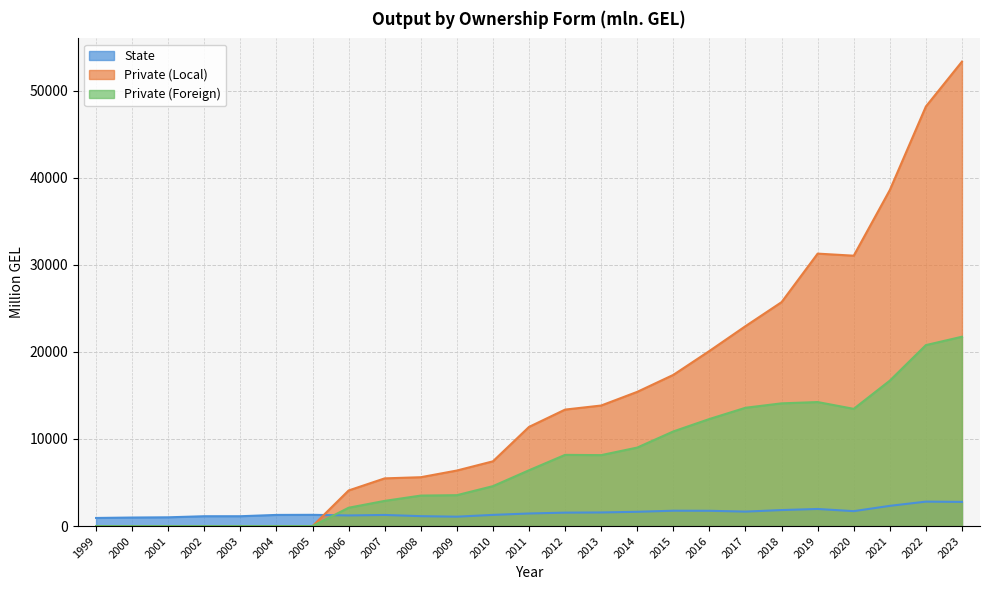

Which series has the largest total across all categories?

Private (Local)